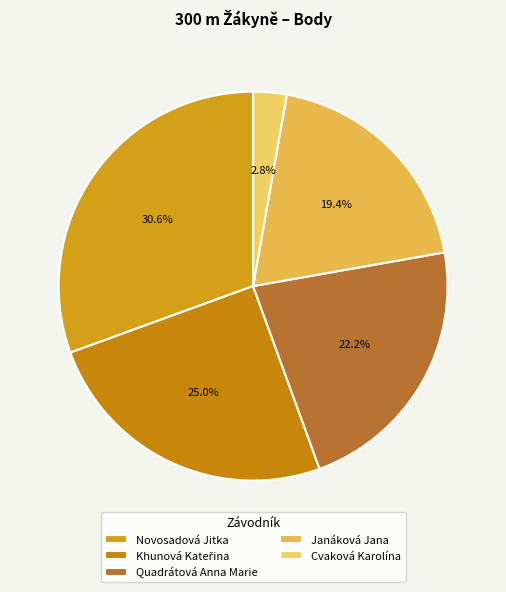

Approximately how many times larger is the value at Cvaková Karolína compared to Novosadová Jitka?

0.1